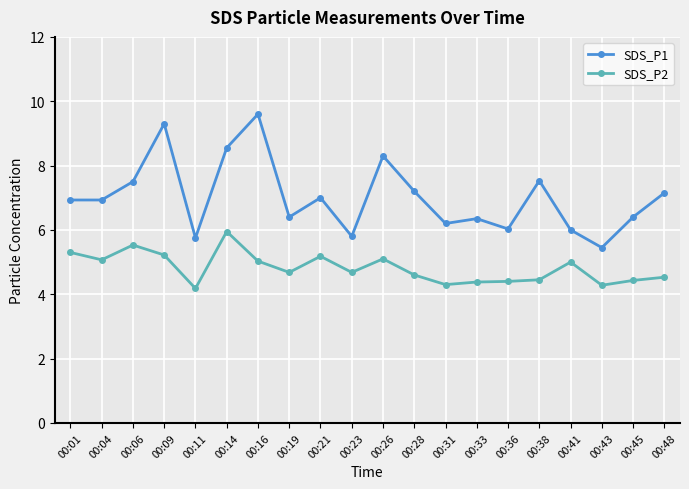

What is the value of the SDS_P1 point at the 6th from the left?

8.6